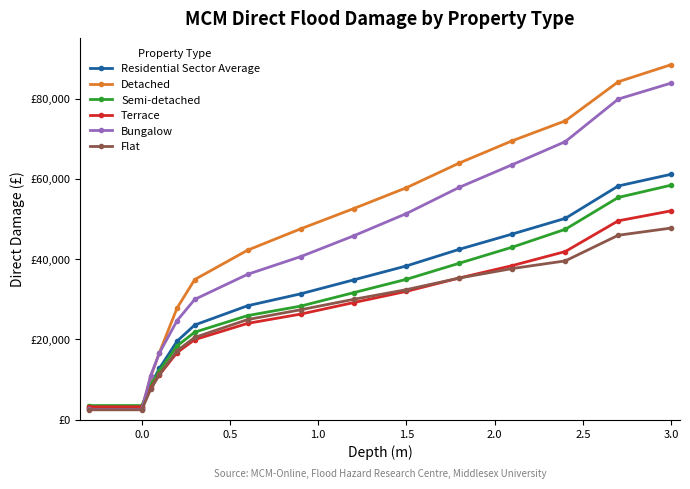

True or false: Detached and Flat cross at least once.

False